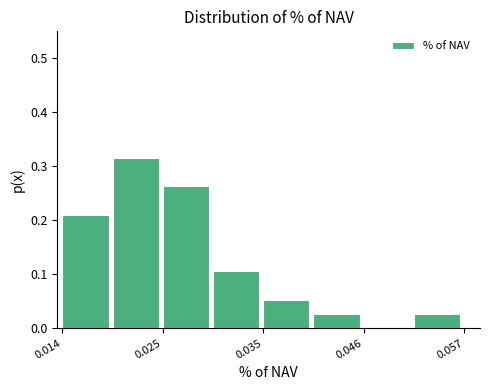

Around what value on the x-axis is the tallest bar? Give the approximate position of its centre, as read against the axis.

0.022